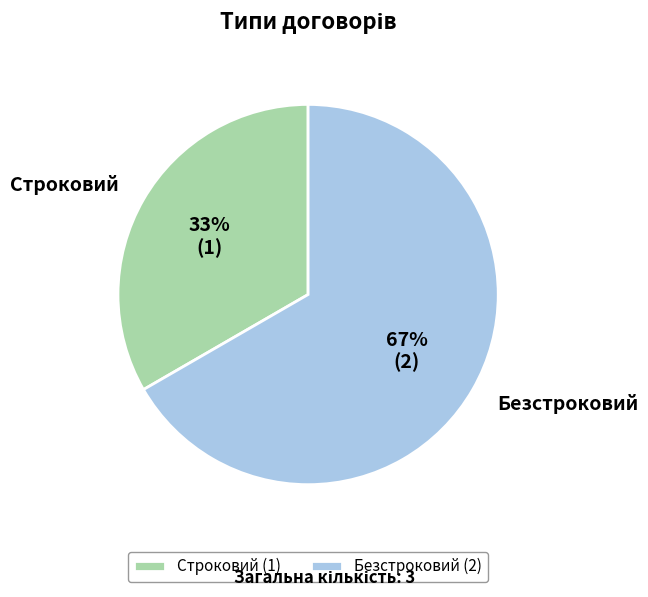

What is the ratio of the value at Строковий to the value at Безстроковий?

0.5